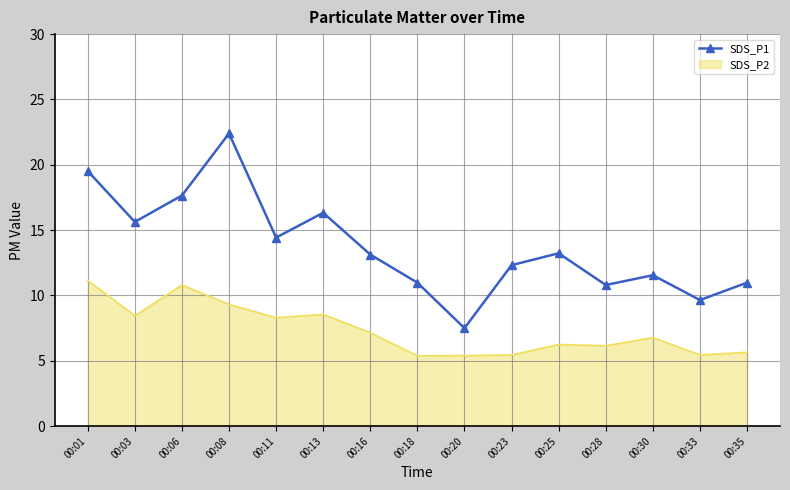

What is the difference between the SDS_P1 values at 00:25 and 00:08?

9.2